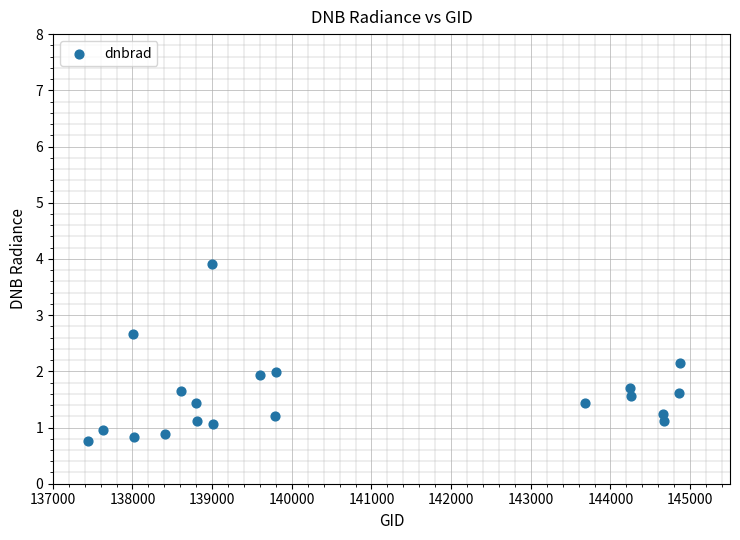

What is the range of Y values (max minus min)?

3.1